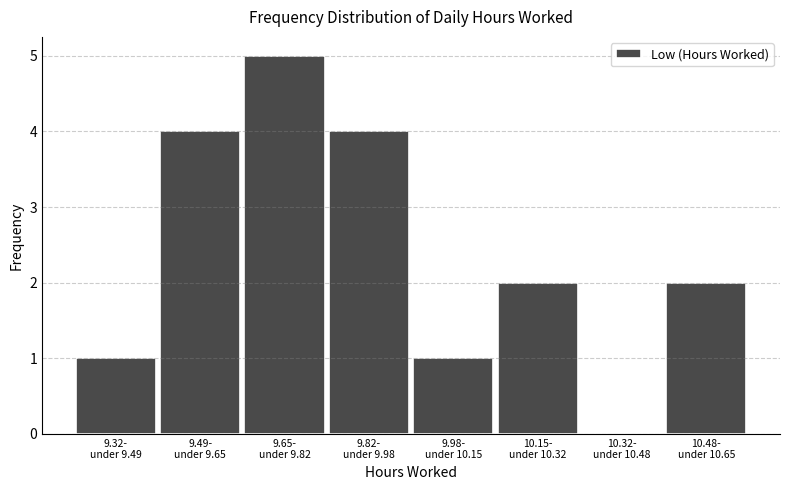

What is the maximum value shown in the chart?

5